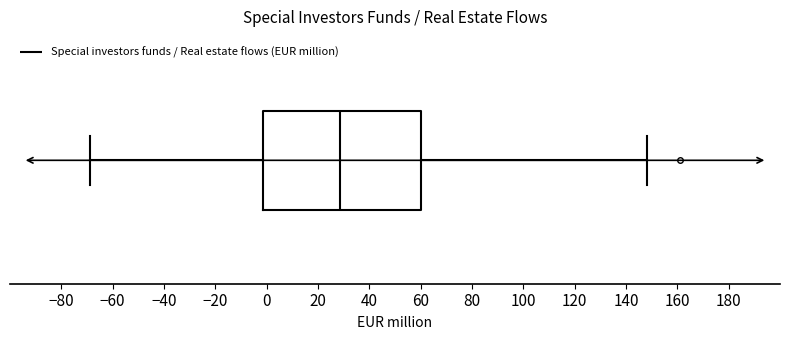

Read this box plot against the x-axis: the position of the median line, the range covered by the box, and the ends of both whiskers. The values are not printed on the chart, so give them approximately, as read against the axis.

median 28, box -2 to 60, whiskers -68 to 148